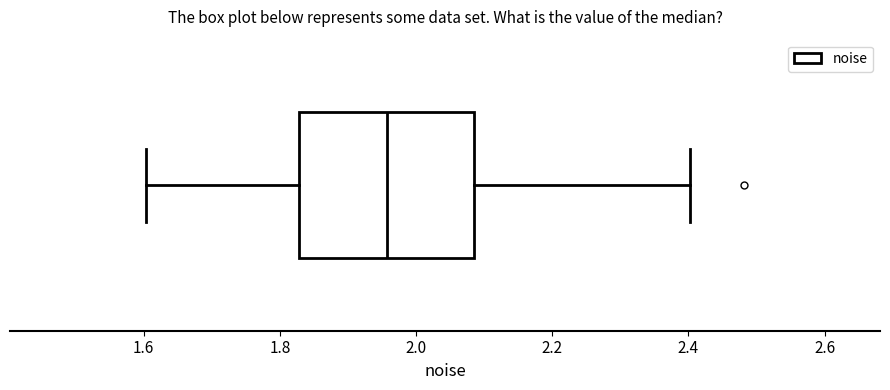

Where does the median line of the box sit on the x-axis? The values are not printed on the chart, so give them approximately, as read against the axis.

1.96